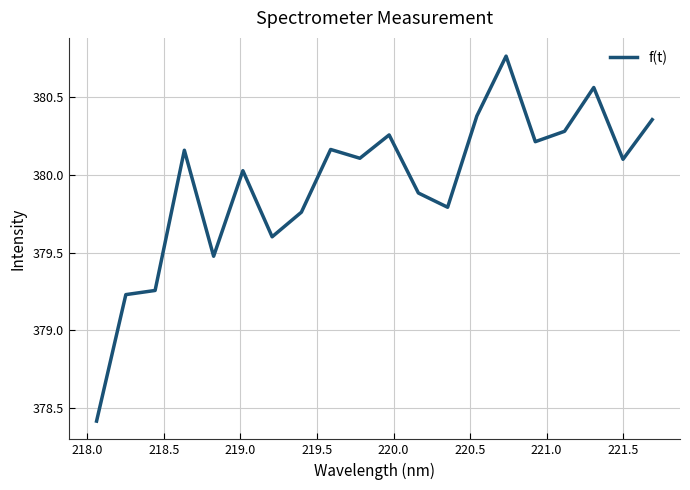

Is this an area chart (filled region under the line)?

No